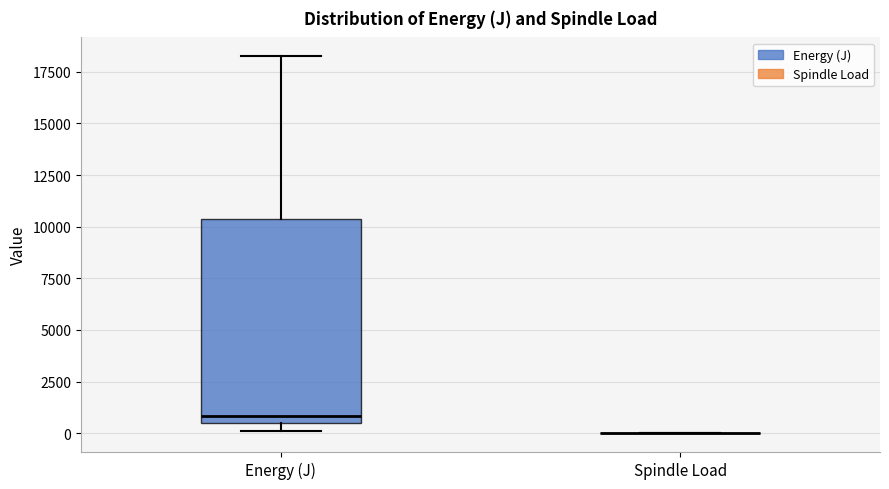

Reading left to right, read every box against the y-axis: the position of its median line, the range the box covers, and the ends of its whiskers. The values are not printed on the chart, so give them approximately, as read against the axis.

Energy (J): median 1000, box 500 to 10500, whiskers 0 to 18500
Spindle Load: box collapsed to a line at 0, whiskers 0 to 0